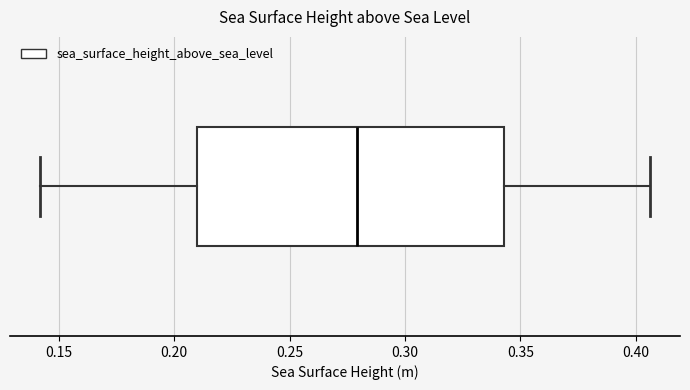

Where does the median line of the box sit on the x-axis? The values are not printed on the chart, so give them approximately, as read against the axis.

0.280